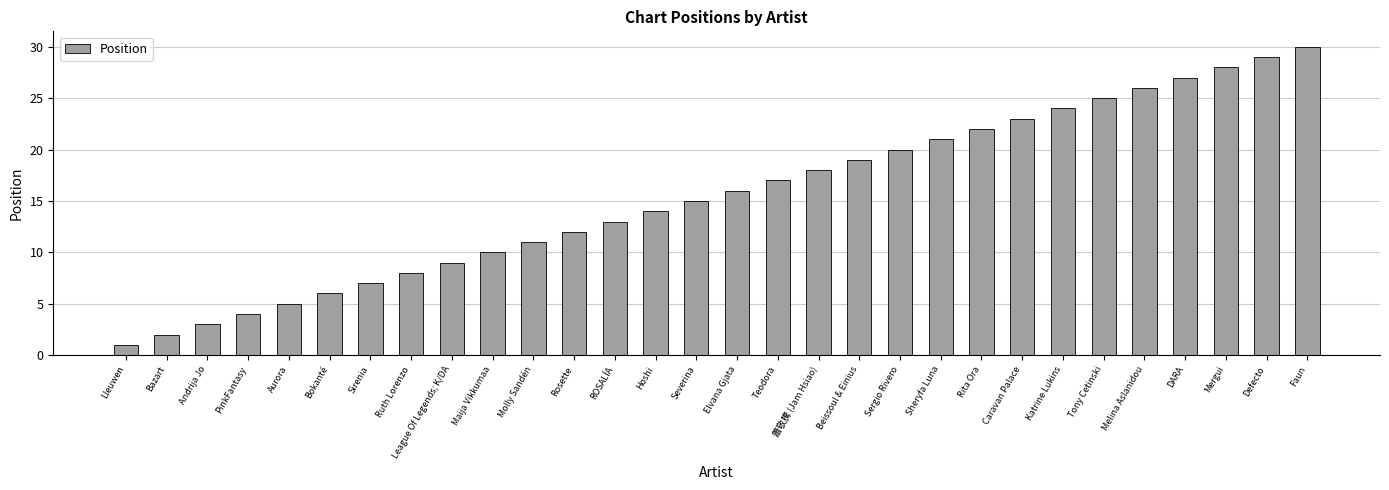

Are the bars horizontal?

No